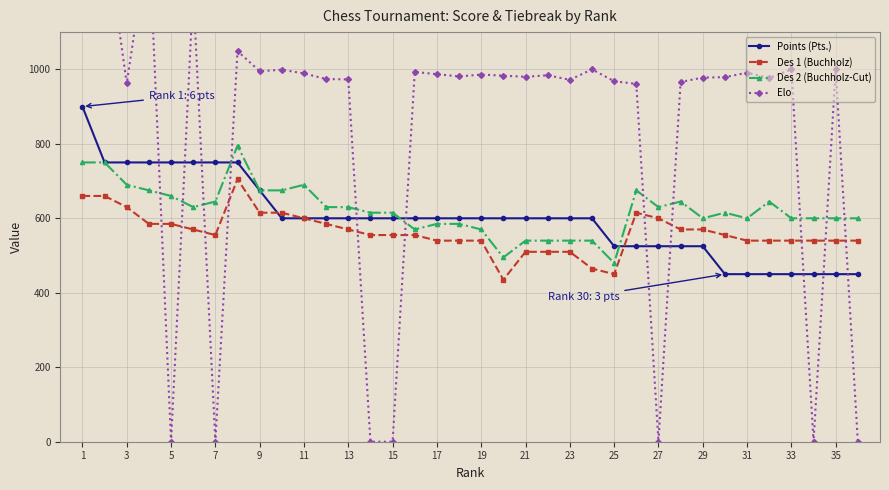

What is the difference between the maximum and minimum values in the Elo series?

1389